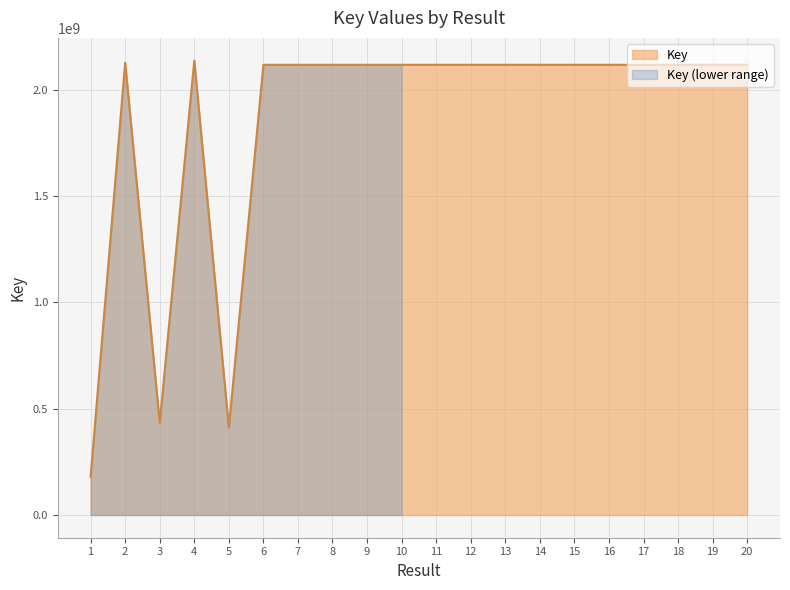

Which category has the highest value across all series?

4